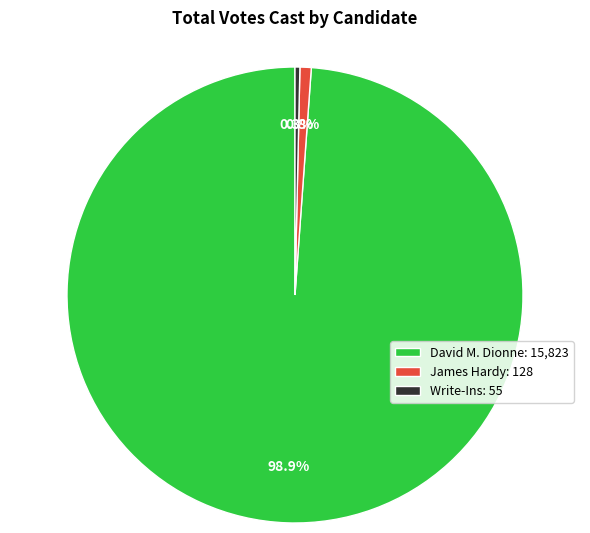

What is the majority slice?

David M. Dionne